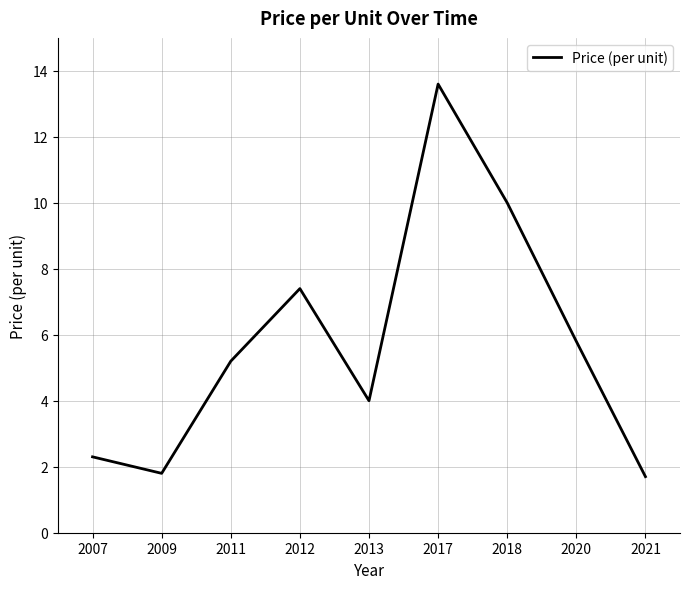

What is the ratio of the value at 2011 to the value at 2020?

0.9